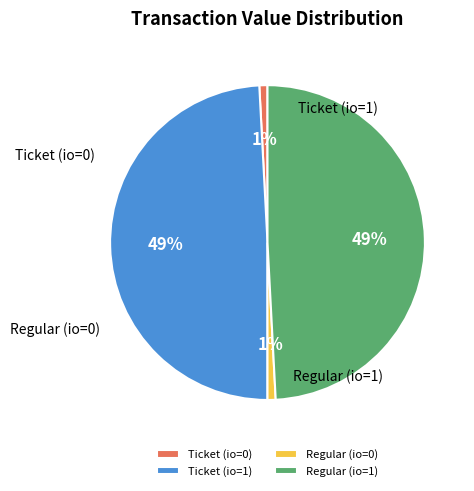

What is the total percentage of Regular (io=1) and Ticket (io=1)?

98.3%